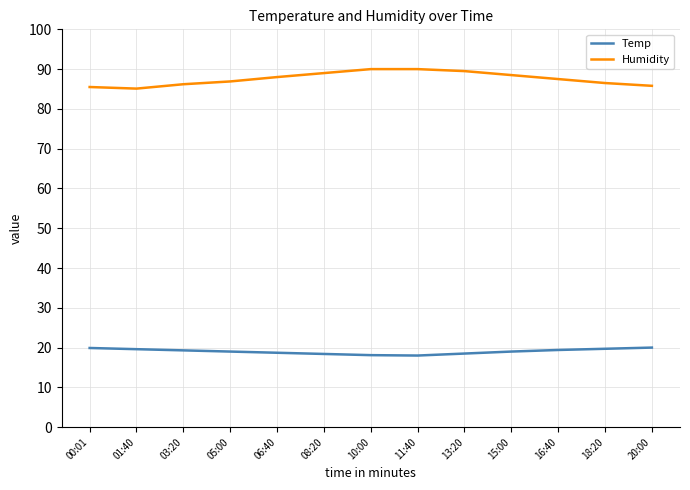

At how many categories does at least one series exceed 69?

13